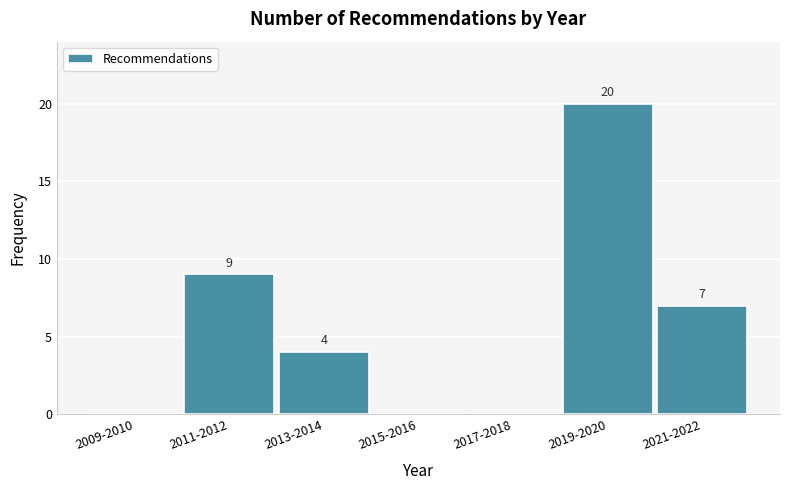

Reading left to right, extract all data points from this chart.

2009-2010=0	2011-2012=9	2013-2014=4	2015-2016=0	2017-2018=0	2019-2020=20	2021-2022=7